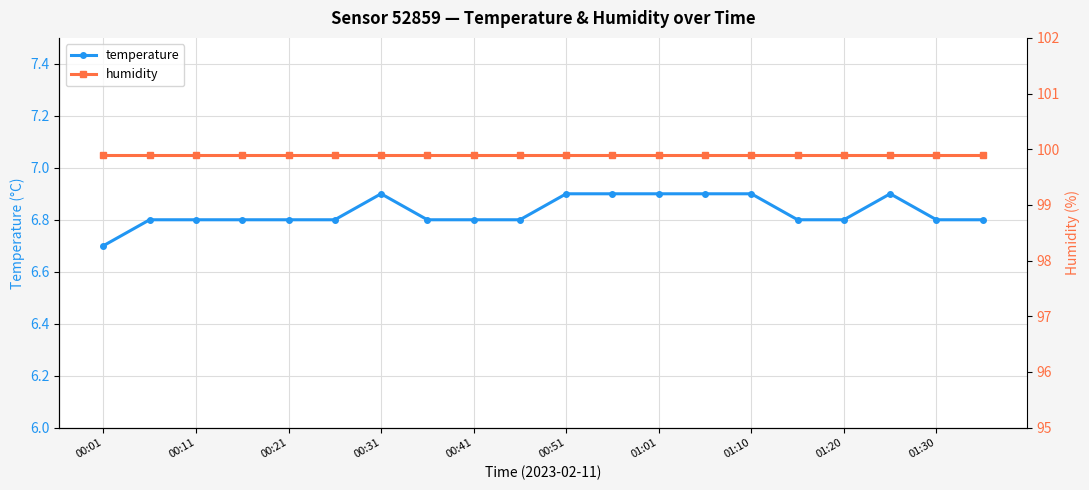

True or false: temperature has more than 1 points higher than both neighbors.

True